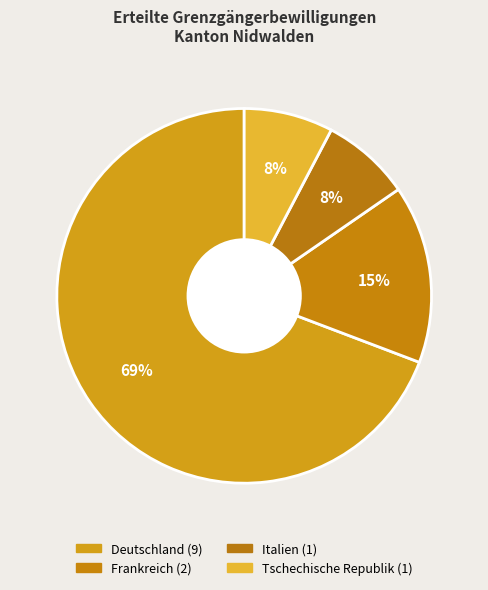

How many segments does this pie chart have?

4